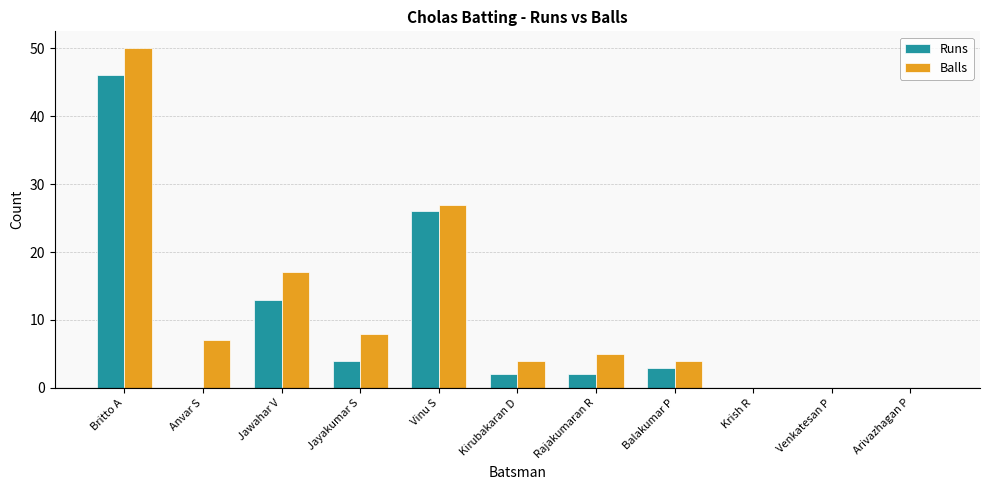

What is the maximum value shown in the chart?

50